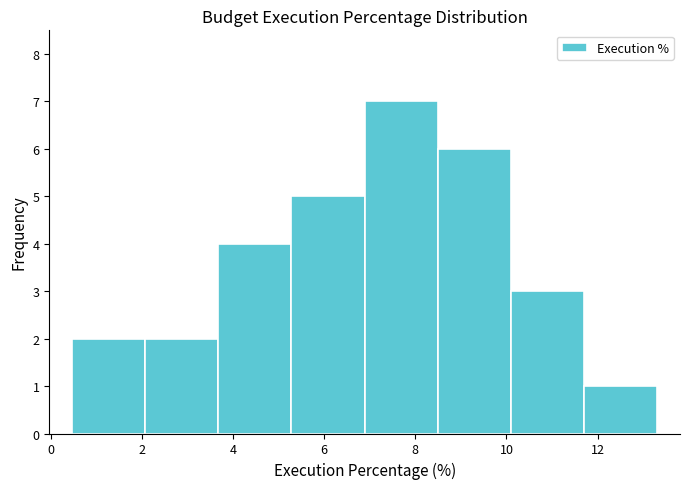

Reading left to right, list every bar in this chart as the range it spans on the x-axis followed by its height. Neither the bar edges nor the heights are printed on the chart, so give them approximately, as read against the axes.

0.4 to 2.0: 2
2.0 to 3.6: 2
3.6 to 5.2: 4
5.2 to 6.8: 5
6.8 to 8.4: 7
8.4 to 10.0: 6
10.0 to 11.8: 3
11.8 to 13.4: 1